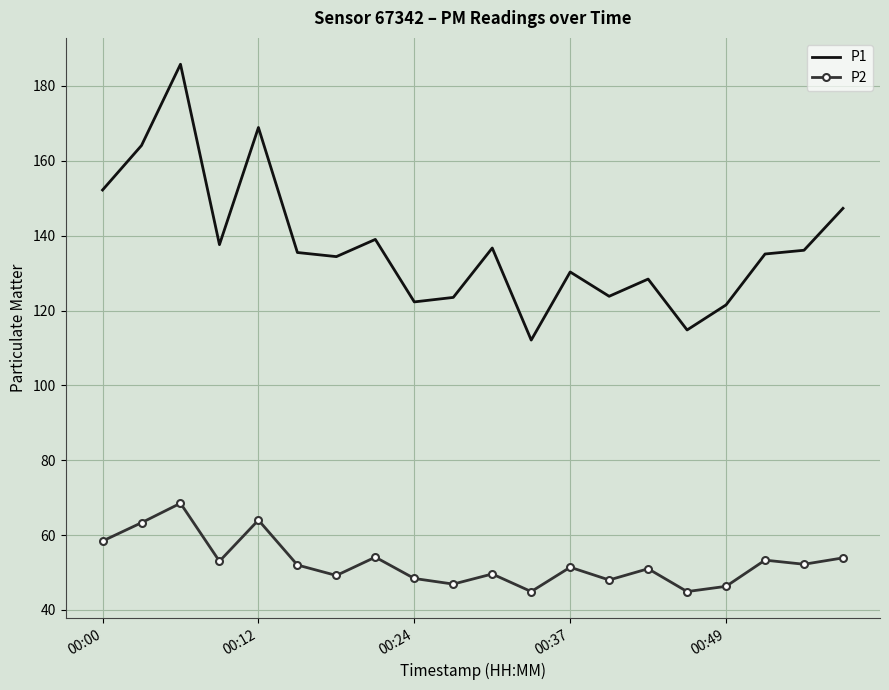

What is the difference between the maximum and minimum values in the P2 series?

23.6